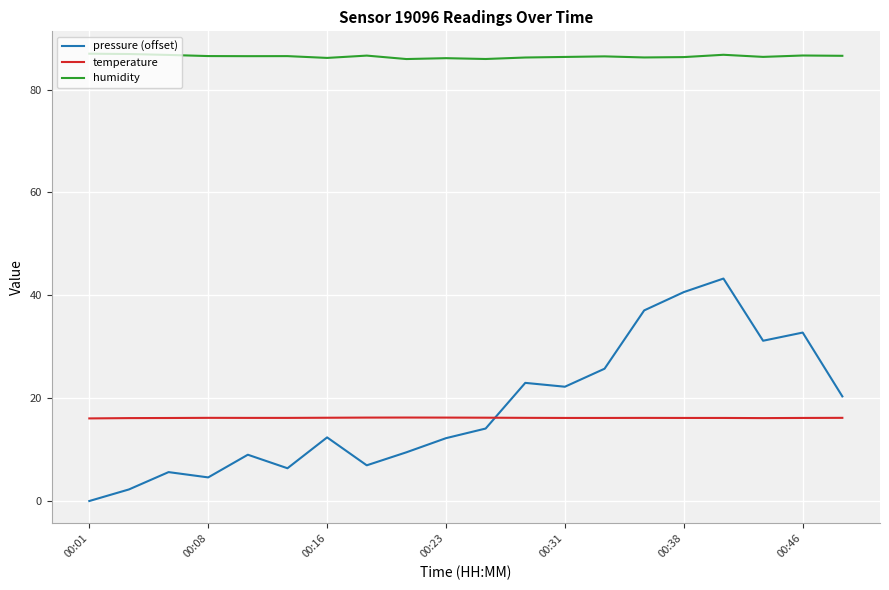

True or false: temperature and humidity cross at least once.

False